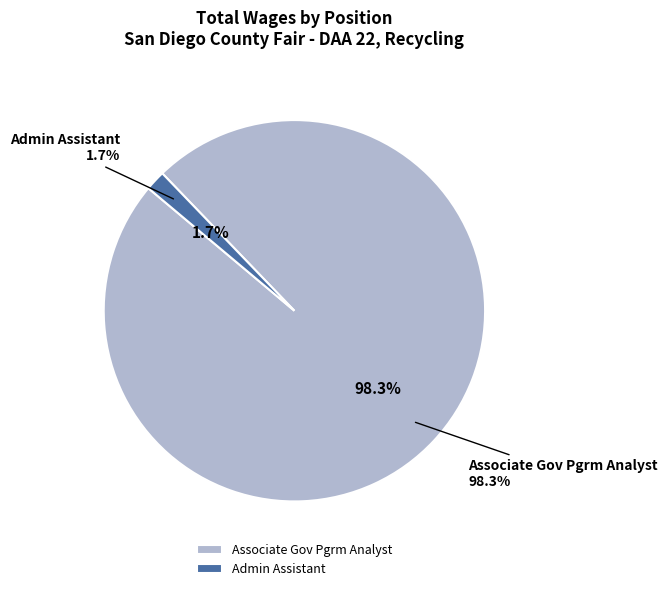

Is it true that Admin Assistant is 2% of the pie?

True